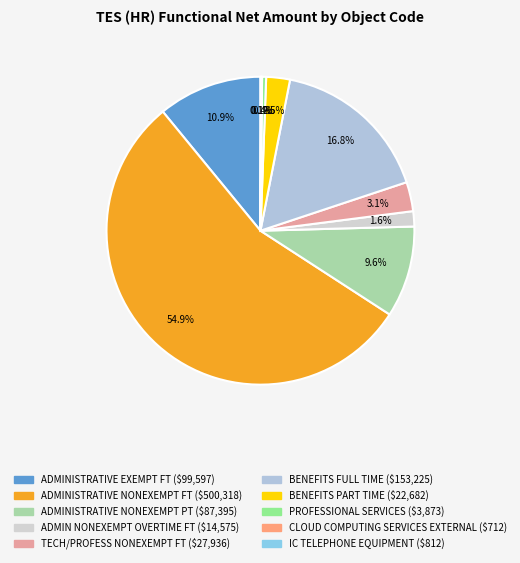

How many segments does this pie chart have?

10